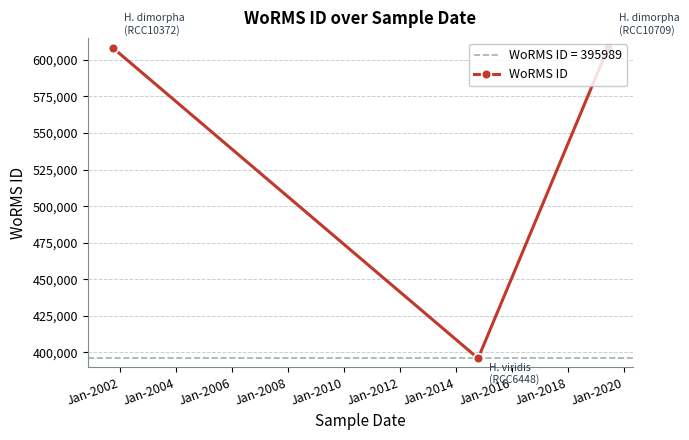

What is the difference between the maximum and minimum values?

212367